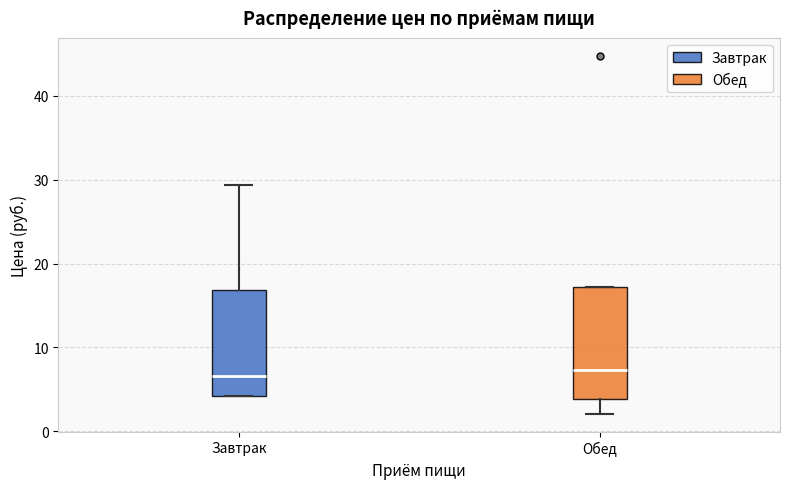

Reading left to right, read every box against the y-axis: the position of its median line, the range the box covers, and the ends of its whiskers. The values are not printed on the chart, so give them approximately, as read against the axis.

Завтрак: median 7, box 4 to 17, whiskers 4 to 29
Обед: median 7, box 4 to 17, whiskers 2 to 17